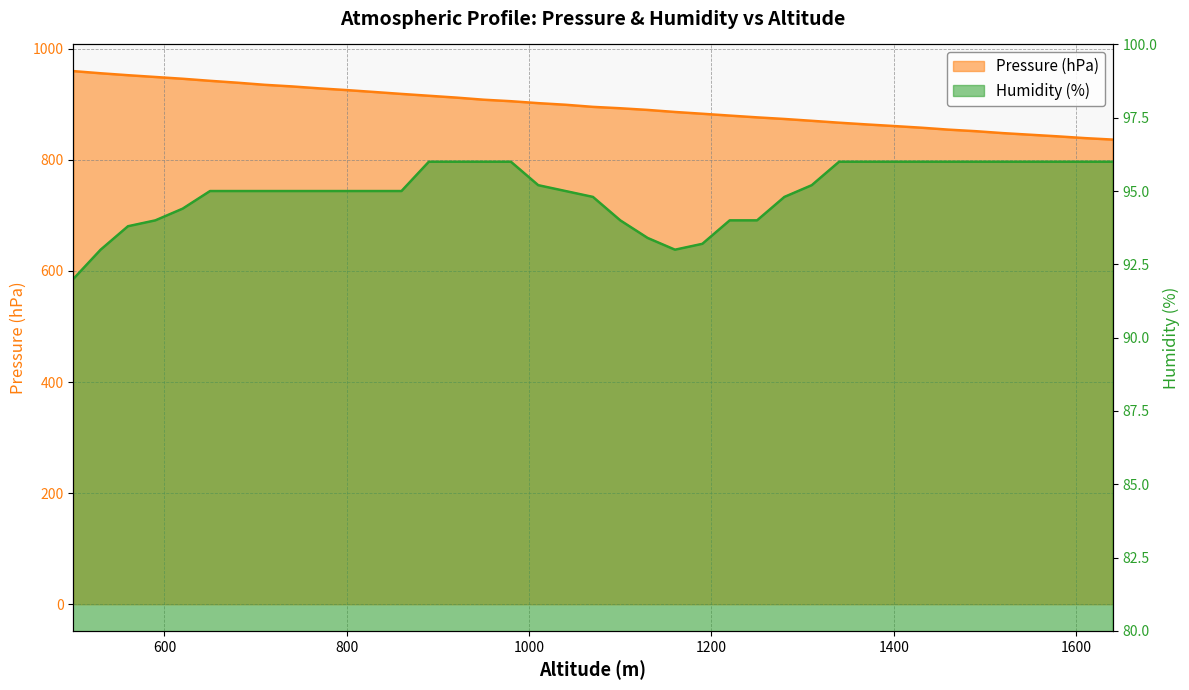

At 1460, list the series in order from largest to smallest.

Pressure (hPa), Humidity (%)